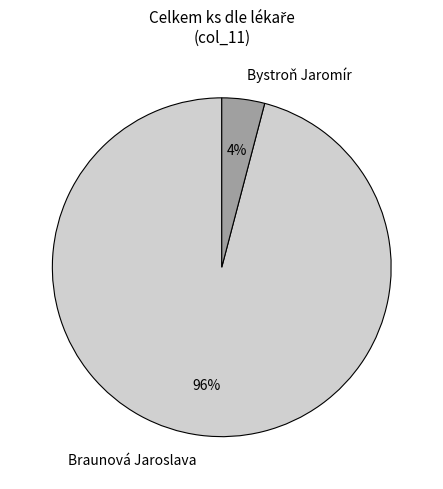

Does any single category account for the majority?

Yes